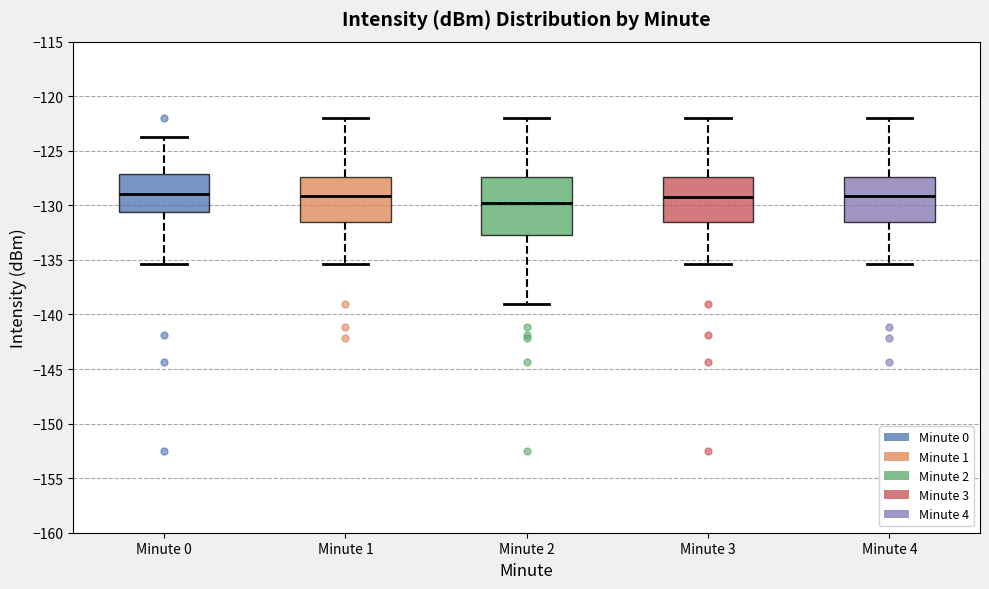

Reading left to right, read every box against the y-axis: the position of its median line, the range the box covers, and the ends of its whiskers. The values are not printed on the chart, so give them approximately, as read against the axis.

Minute 0: median -129.0, box -130.5 to -127.0, whiskers -135.5 to -123.5
Minute 1: median -129.0, box -131.5 to -127.5, whiskers -135.5 to -122.0
Minute 2: median -130.0, box -132.5 to -127.5, whiskers -139.0 to -122.0
Minute 3: median -129.0, box -131.5 to -127.5, whiskers -135.5 to -122.0
Minute 4: median -129.0, box -131.5 to -127.5, whiskers -135.5 to -122.0